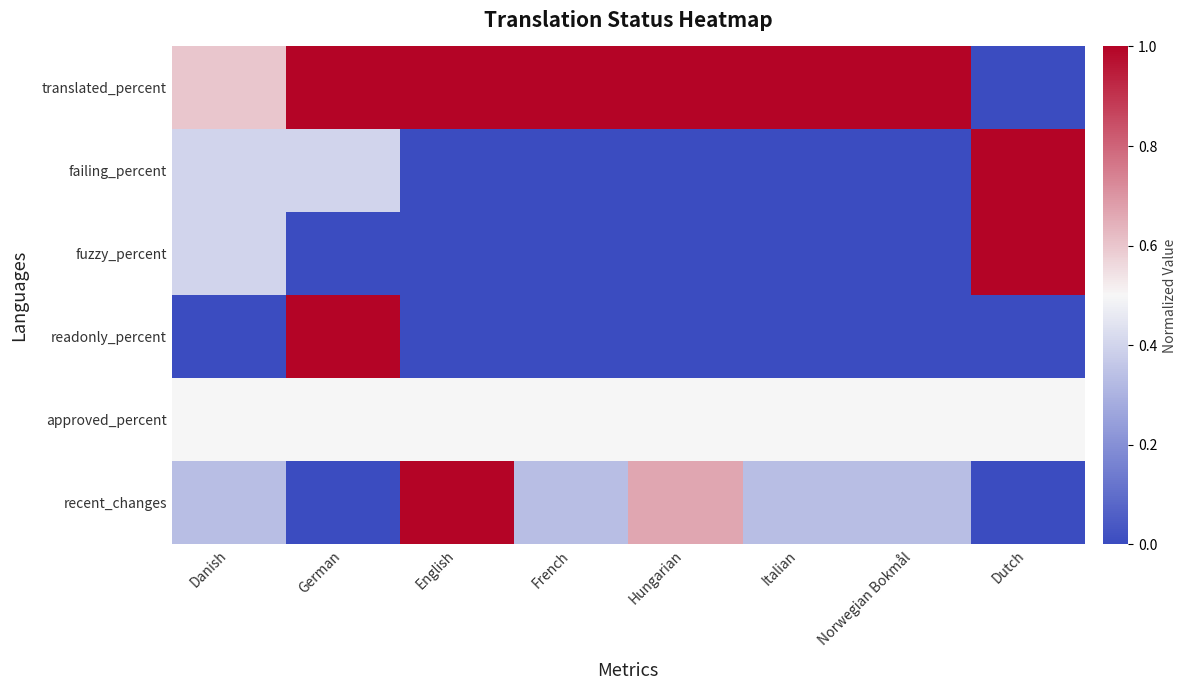

What is the difference between the highest and lowest values at French?

1.0